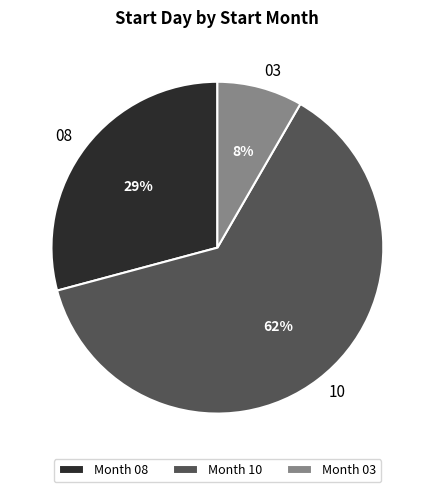

Is there a majority slice in this chart?

Yes